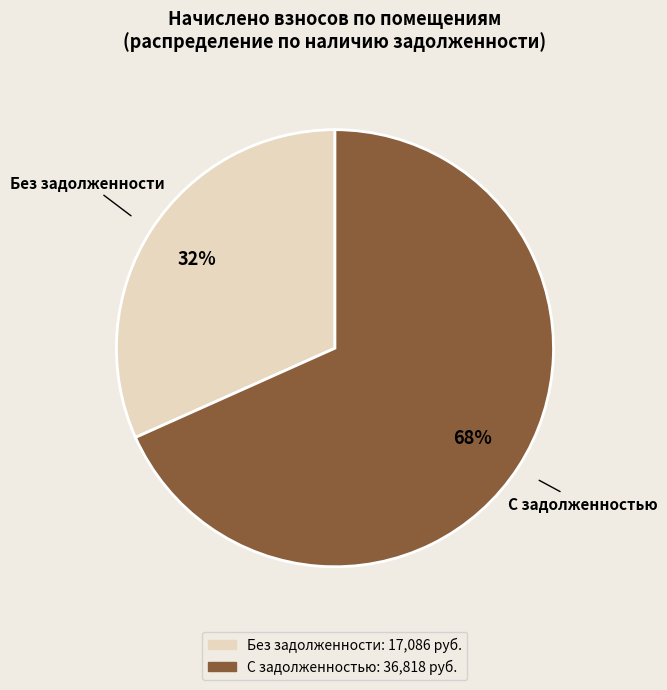

The Без задолженности slice represents 21% of the pie. True or false?

False